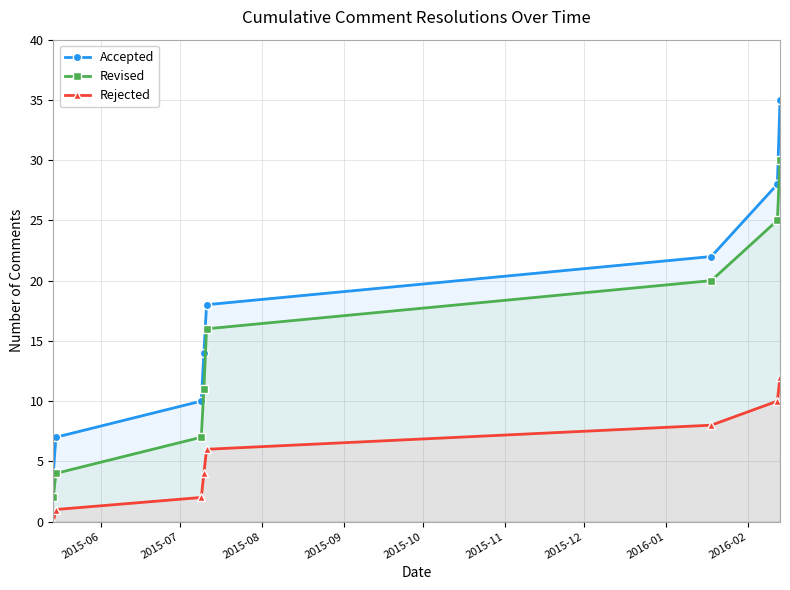

True or false: Rejected and Revised intersect in this chart.

False